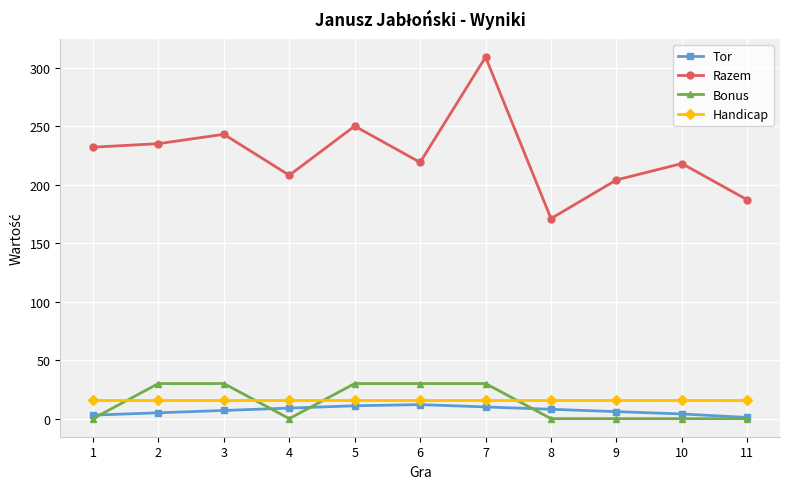

How many categories are shown in the chart?

11